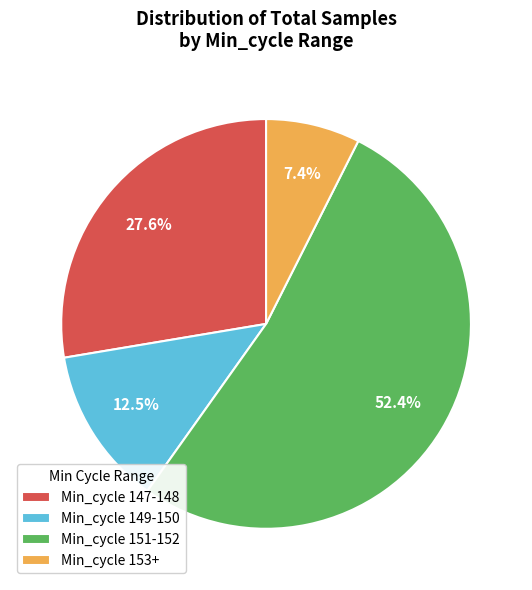

Is there a majority slice in this chart?

Yes